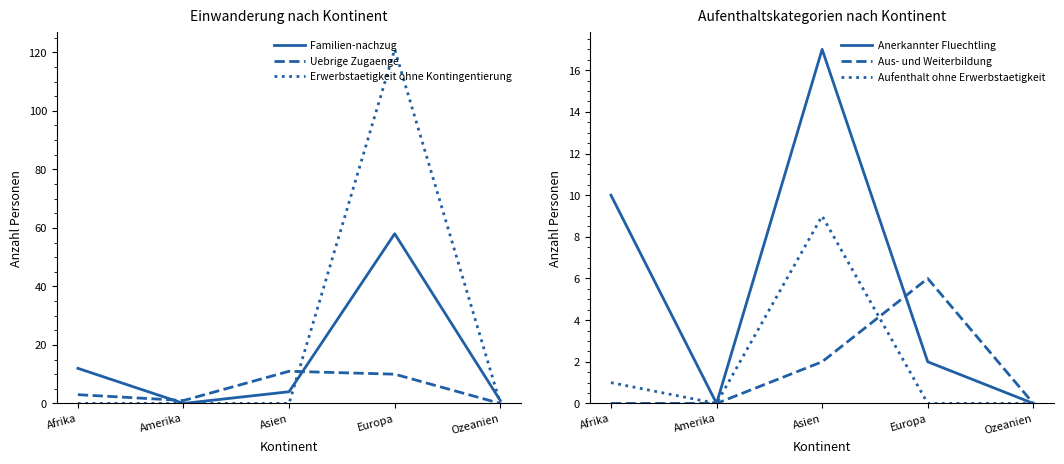

What is the label of the 3rd point from the left?

Asien